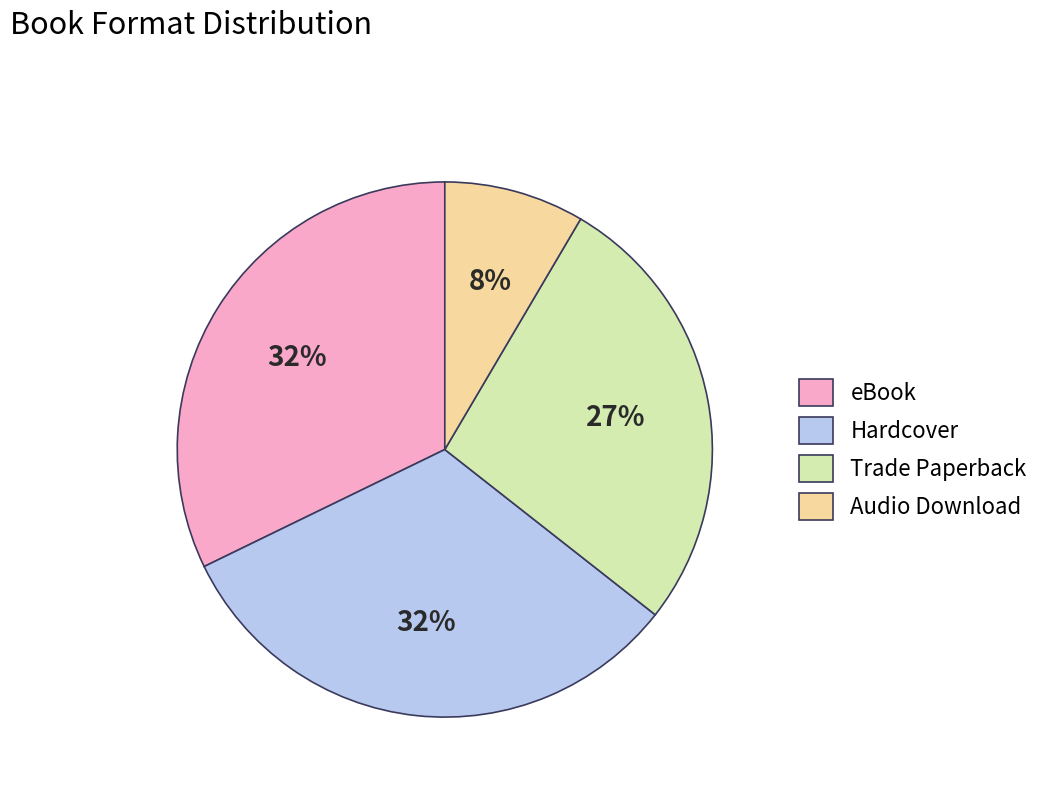

Is Trade Paperback the majority of the pie?

No